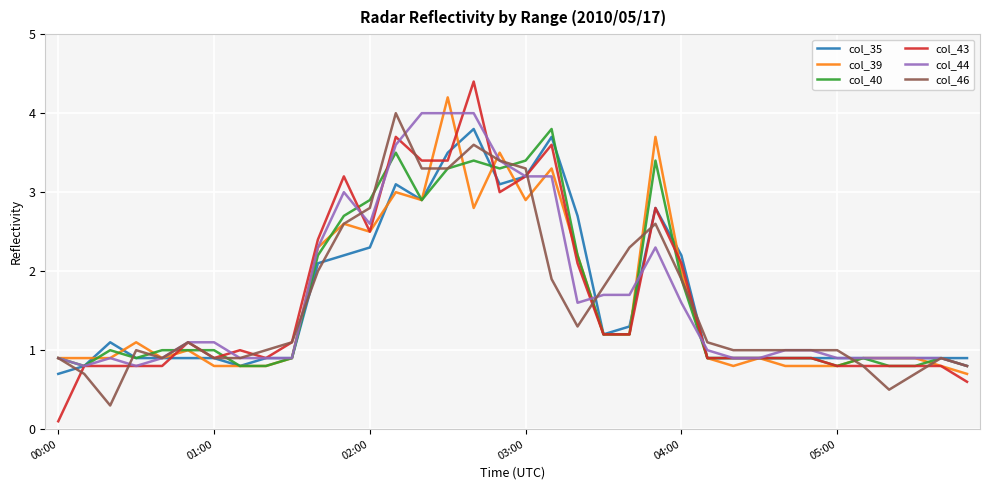

What is the difference between the maximum and minimum values in the col_35 series?

3.1